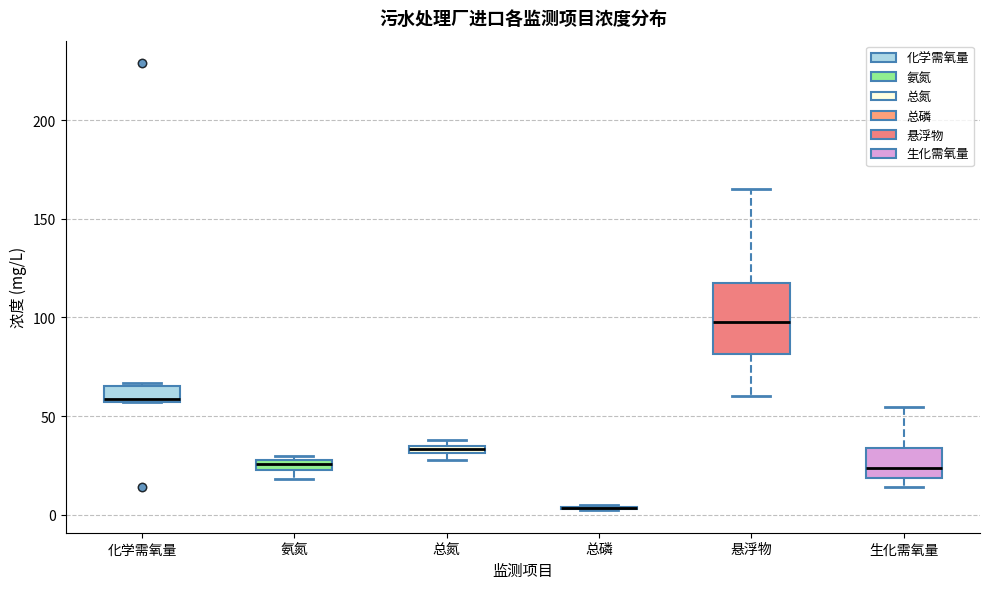

Comparing the boxes themselves (not the whiskers), which one is the tallest?

悬浮物